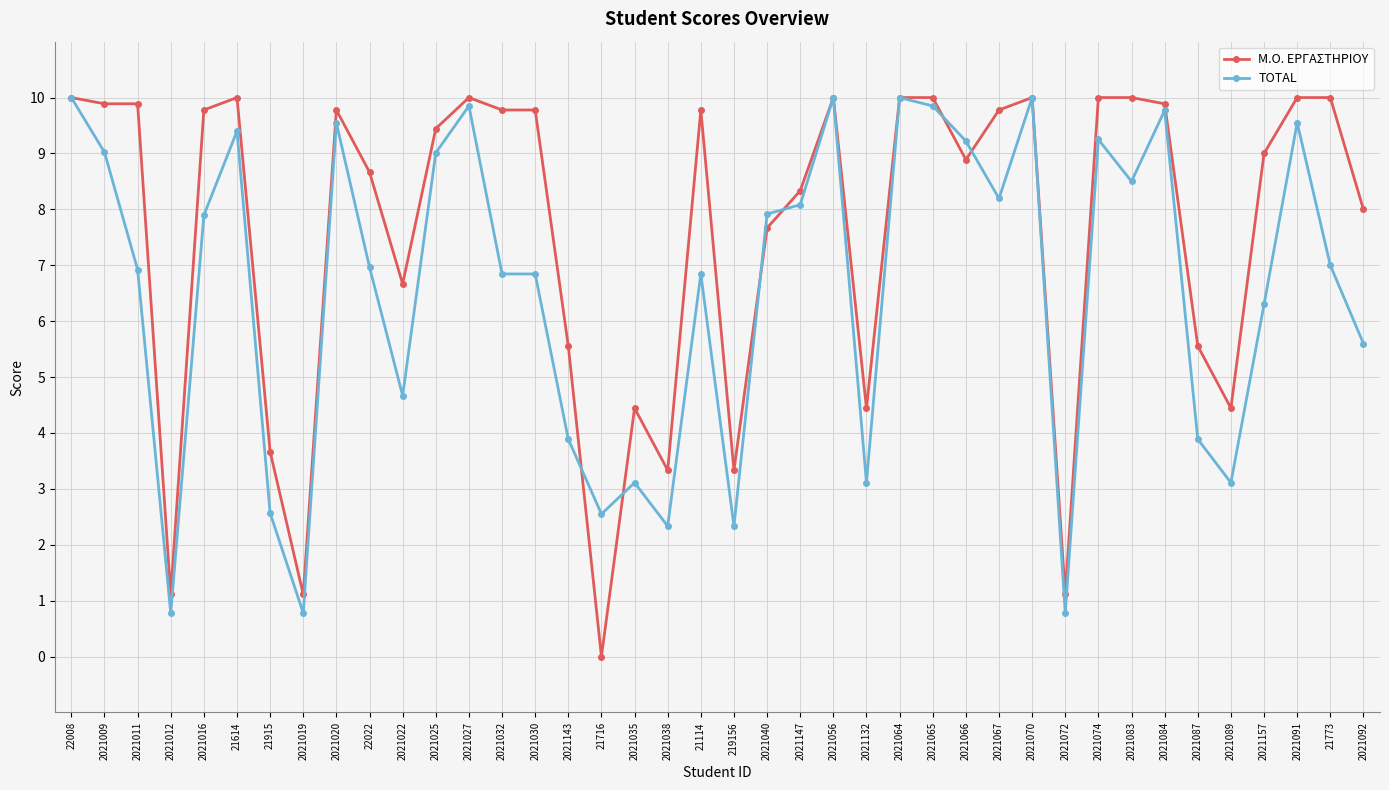

What is the total value across all series at 2021065?

19.9